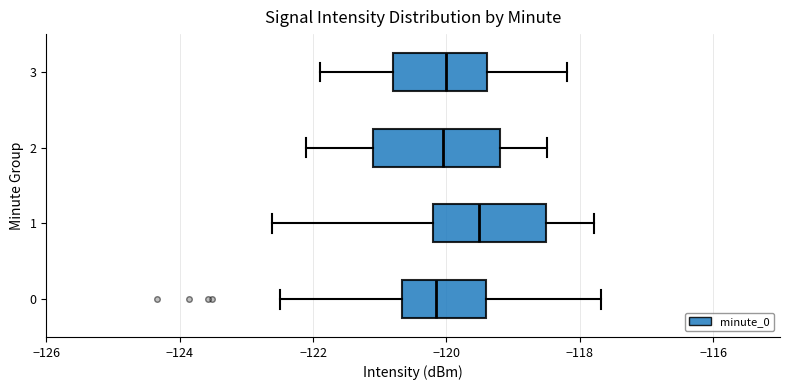

Which box's median line is the furthest to the right?

1